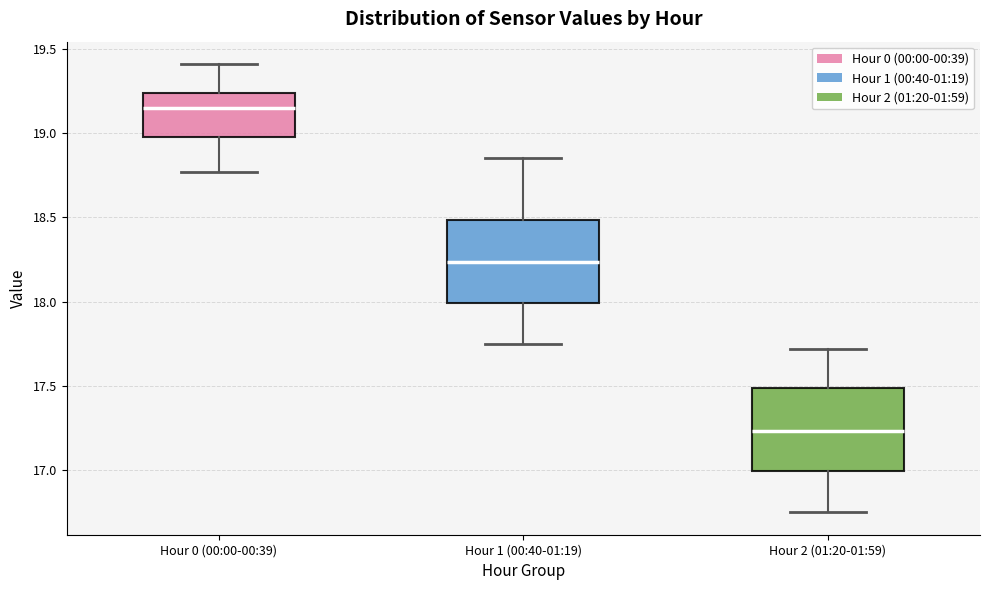

Reading left to right, transcribe this box plot: for each box, give where its median line is, the range the box spans, and where its two whiskers end, as read against the y-axis. The values are not printed on the chart, so give them approximately, as read against the axis.

Hour 0 (00:00-00:39): median 19.15, box 19.00 to 19.25, whiskers 18.75 to 19.40
Hour 1 (00:40-01:19): median 18.25, box 18.00 to 18.50, whiskers 17.75 to 18.85
Hour 2 (01:20-01:59): median 17.25, box 17.00 to 17.50, whiskers 16.75 to 17.70